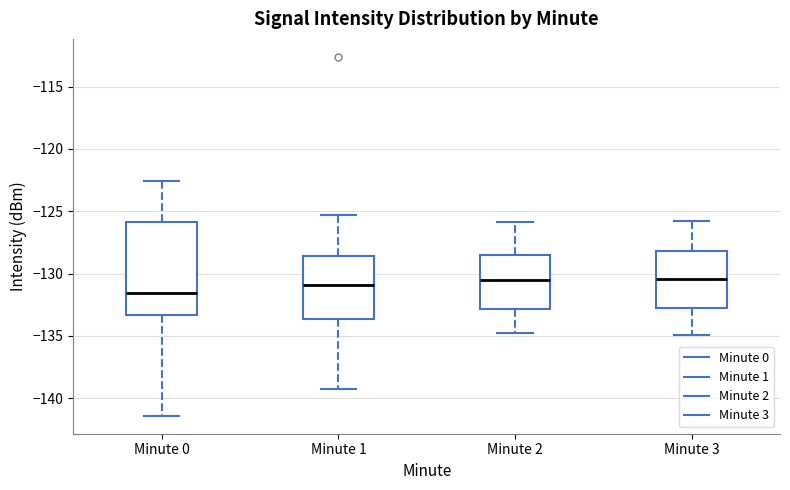

Which box is the tallest, from its lower edge to its upper edge?

Minute 0